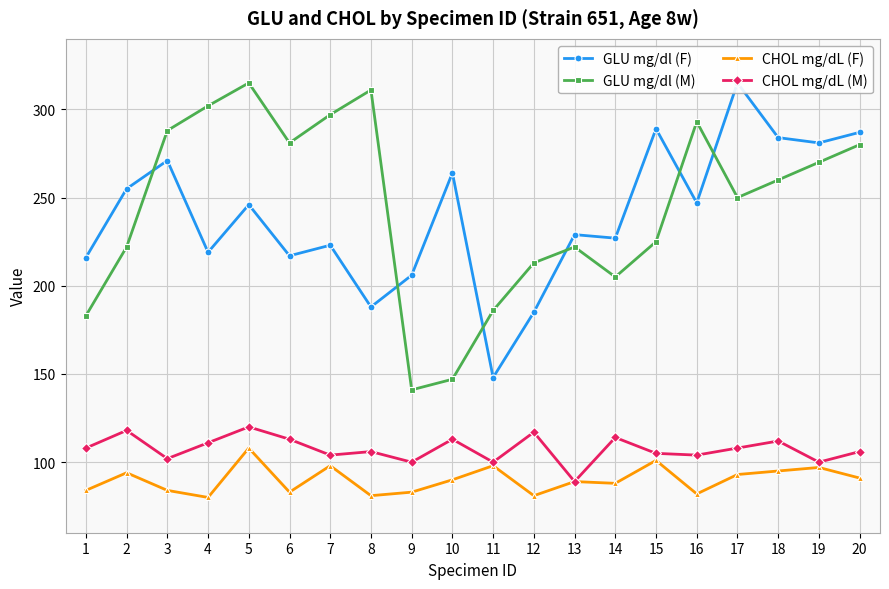

Where is the first local minimum for CHOL mg/dL (F)?

4